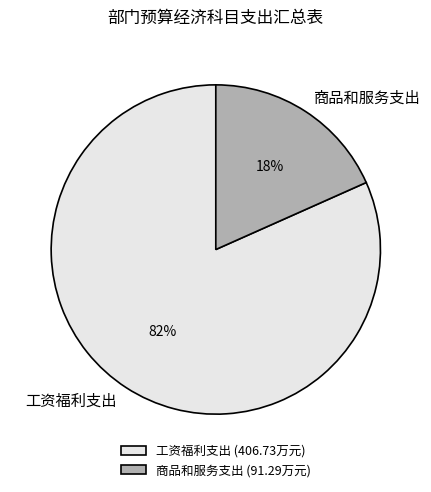

What is the majority slice?

工资福利支出